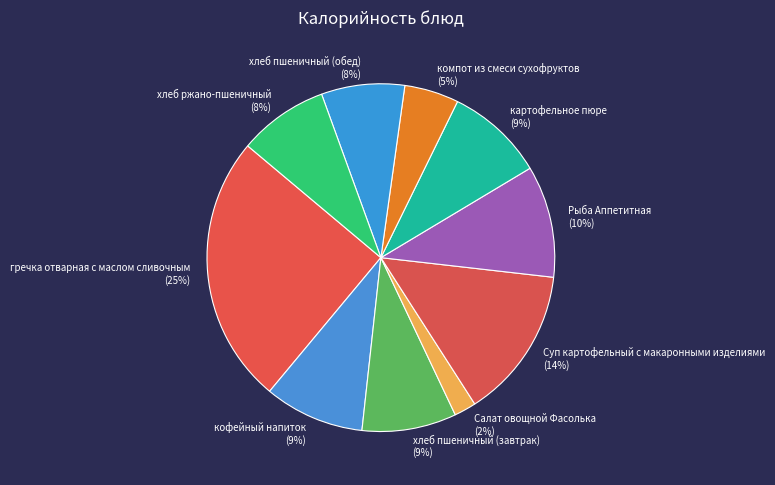

Is there any slice that represents more than half of the pie?

No